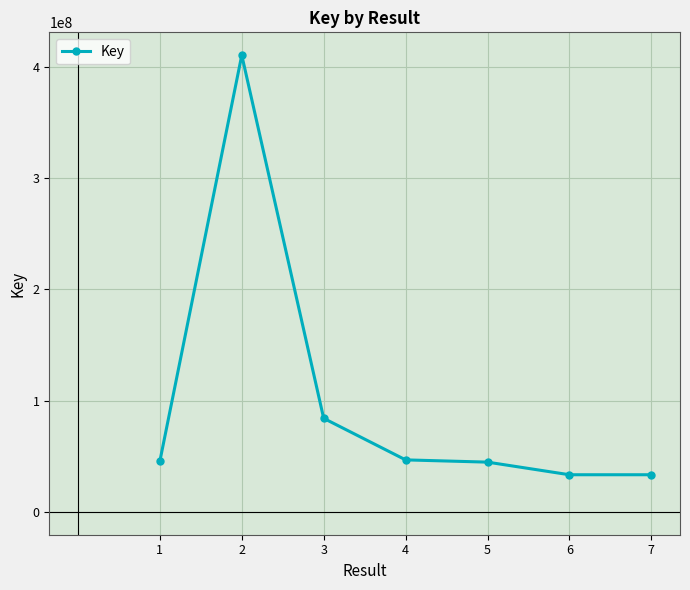

What is the value of the 3rd point from the left?

84038385